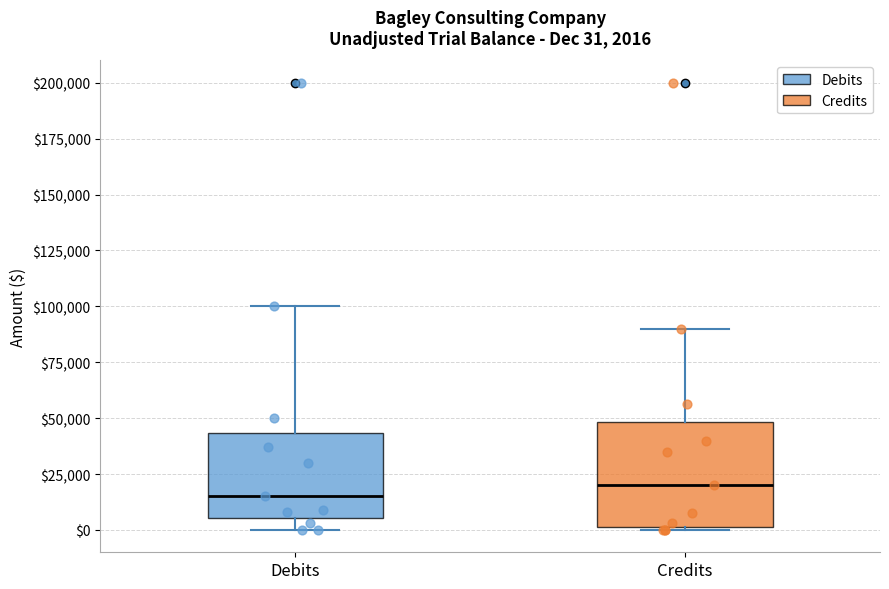

Which box has the highest median line?

Credits